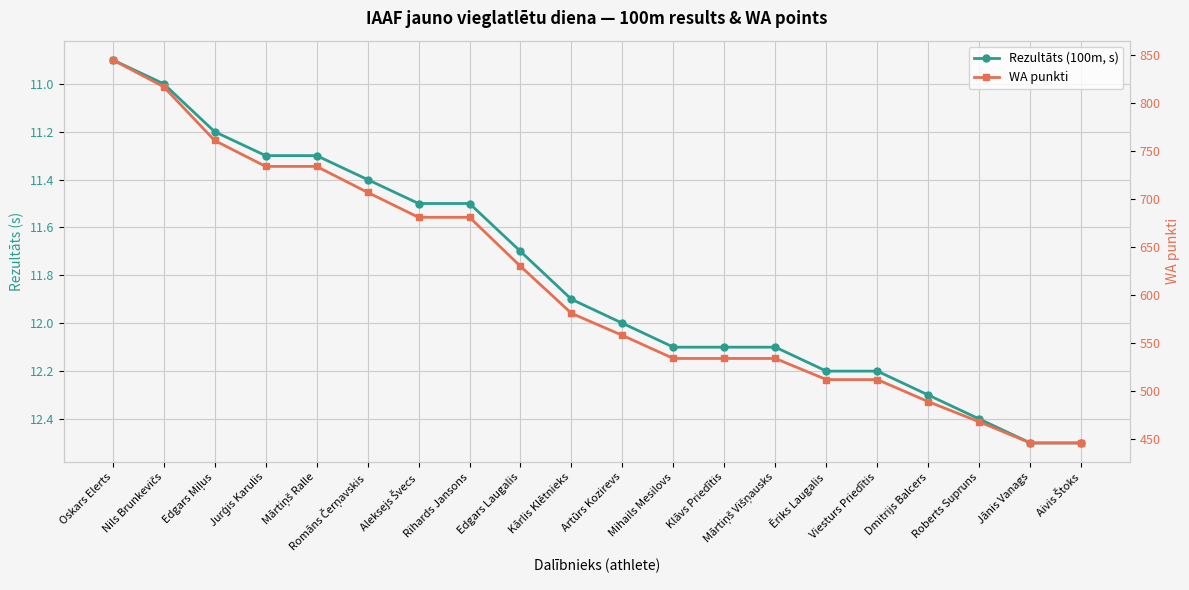

Where does the WA punkti series first go above 581?

Oskars Elerts